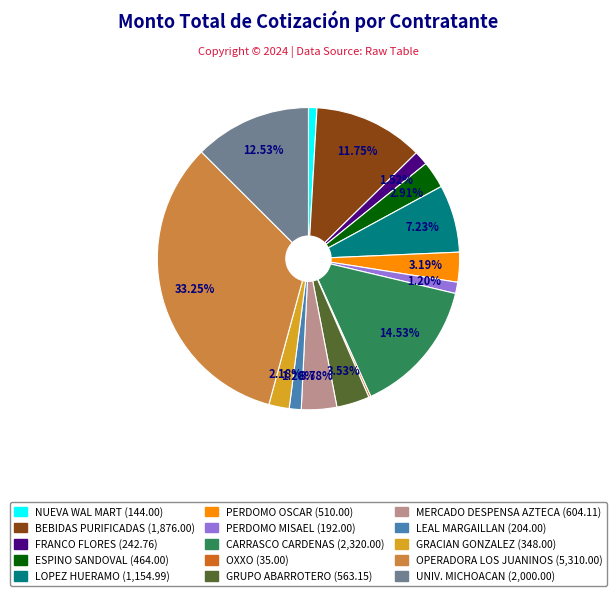

Is there a majority slice in this chart?

No